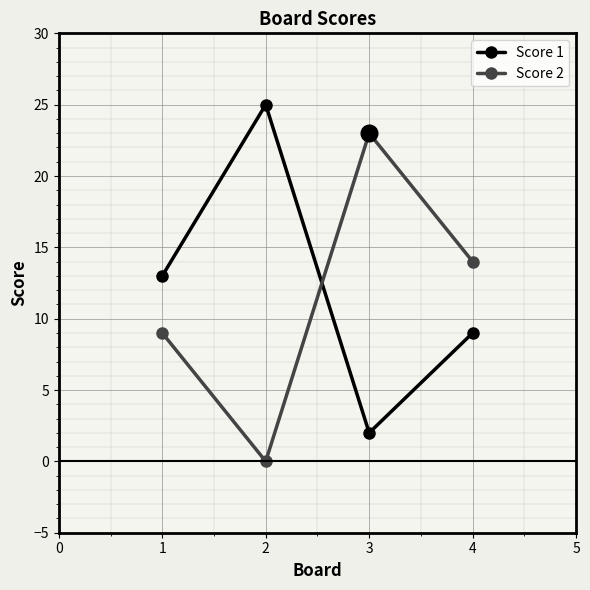

After their last crossing, which series has the higher values: Score 1 or Score 2?

Score 2